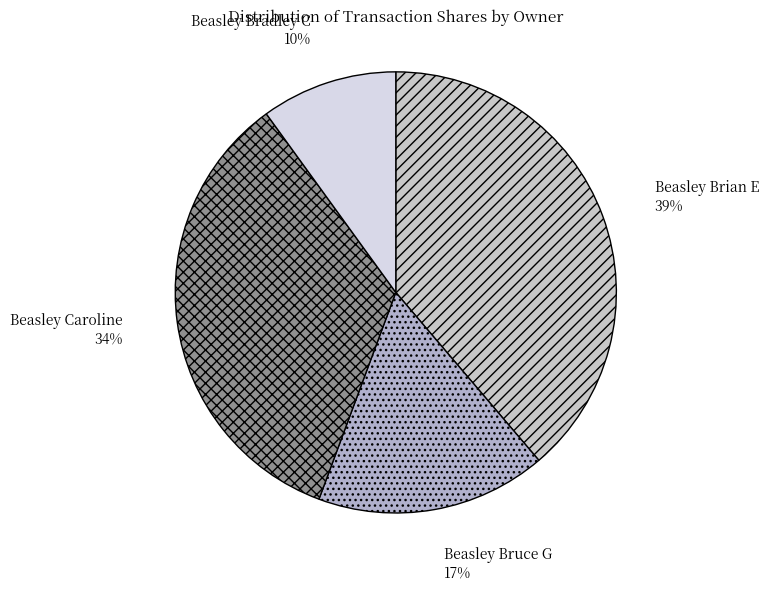

The Beasley Bradley C slice represents 10% of the pie. True or false?

True